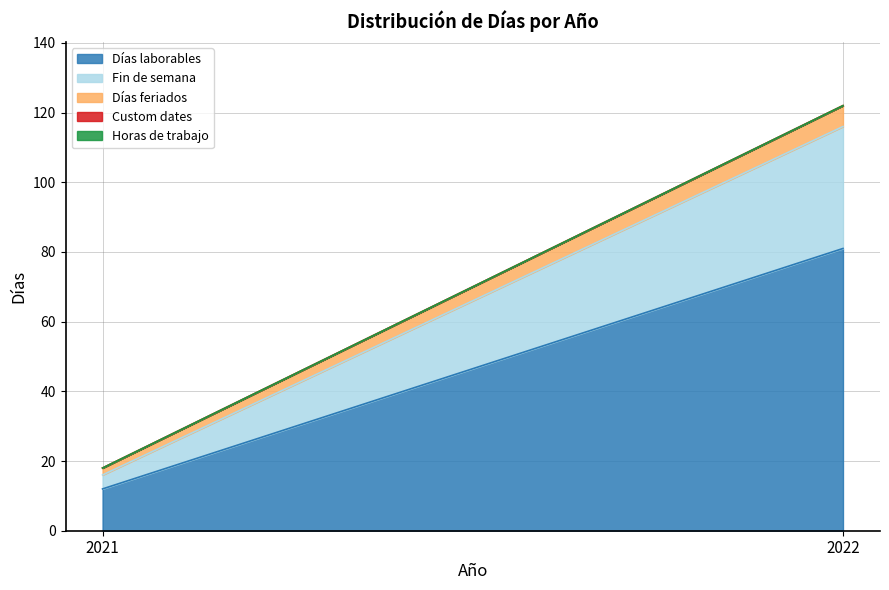

At how many categories does at least one series exceed 26?

1